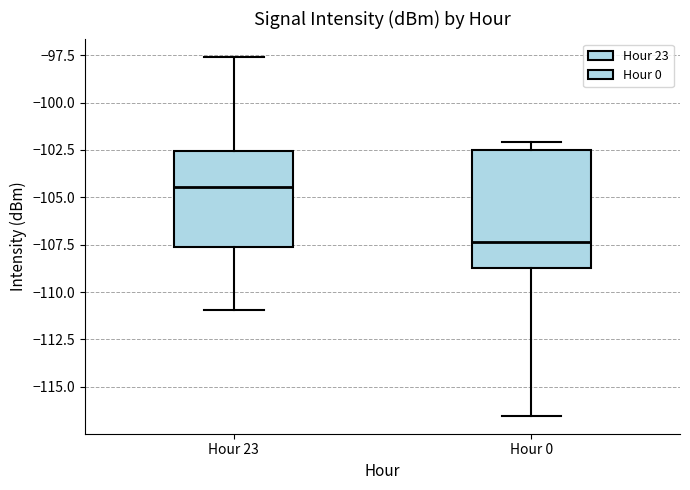

Where is the upper edge of the box for Hour 0 on the y-axis? The values are not printed on the chart, so give them approximately, as read against the axis.

-102.5